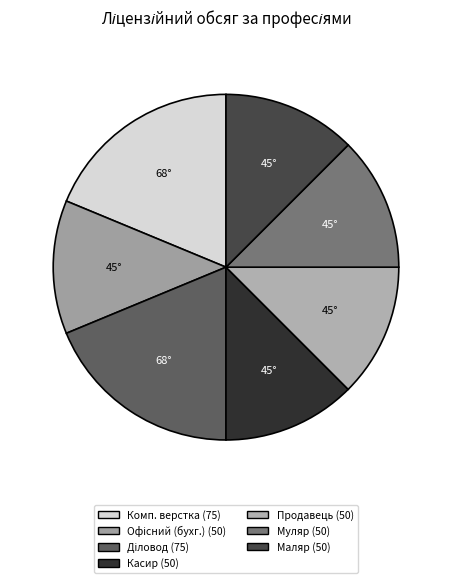

Rank the categories by value from highest to lowest.

4112 Оператор комп'ютерної верстки, 4144 Діловод, 4121 Офісний службовець (бухгалтерія), 4212 Касир (в банку), 5220 Продавець продовольчих товарів, 7122 Муляр, 7141 Маляр